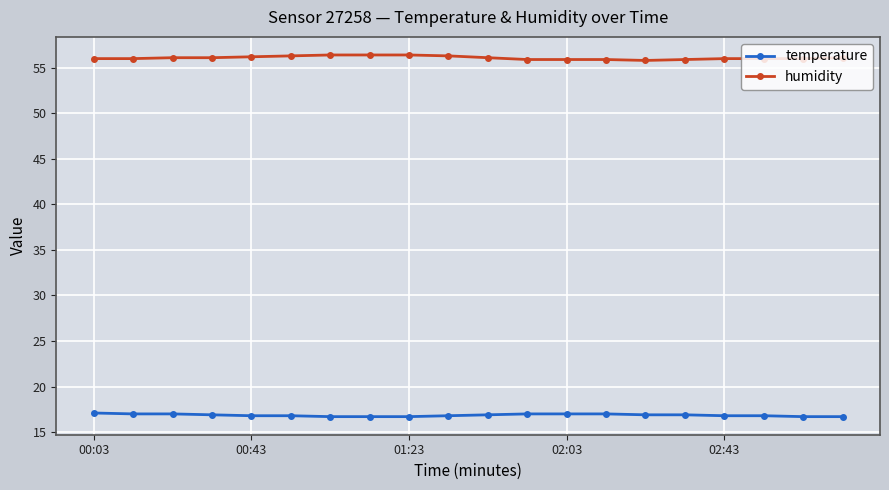

Which series has the largest total across all categories?

humidity